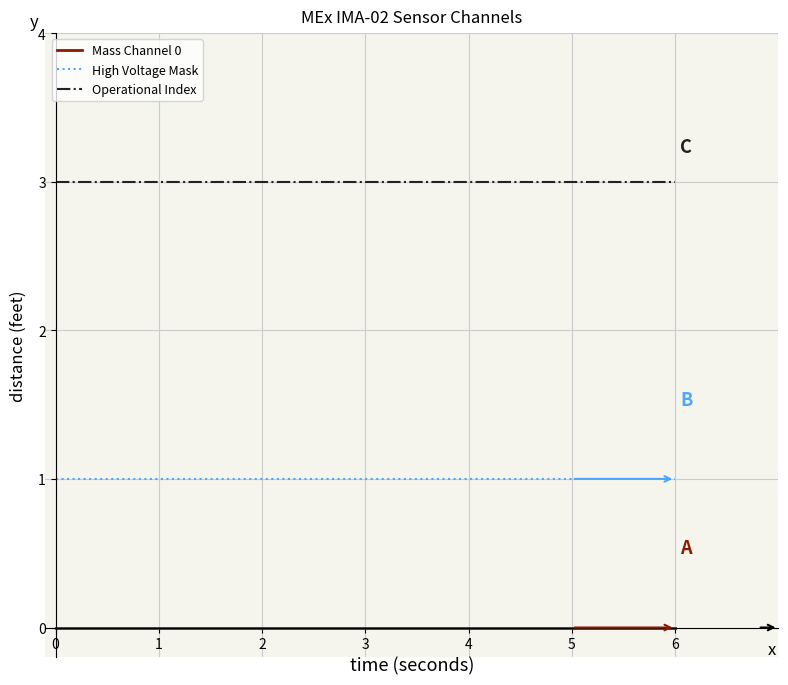

Is the value of Mass Channel 0 at 6 greater than the value of Operational Index at 0?

No